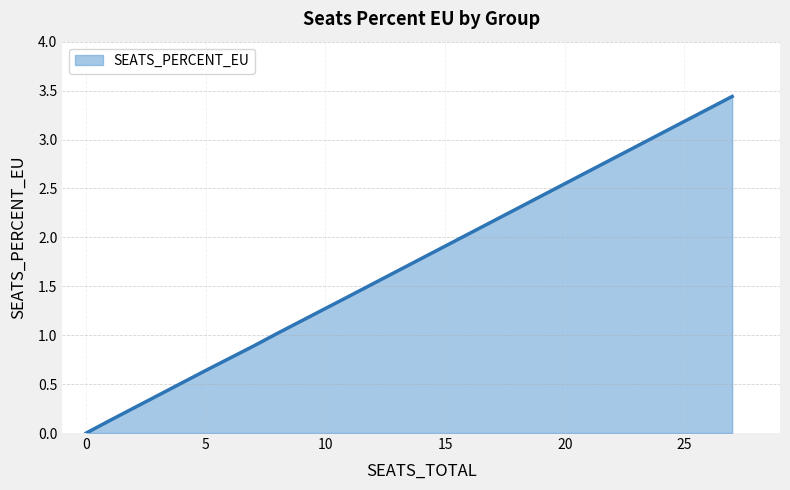

True or false: there are more than 1 points higher than both neighbors.

False